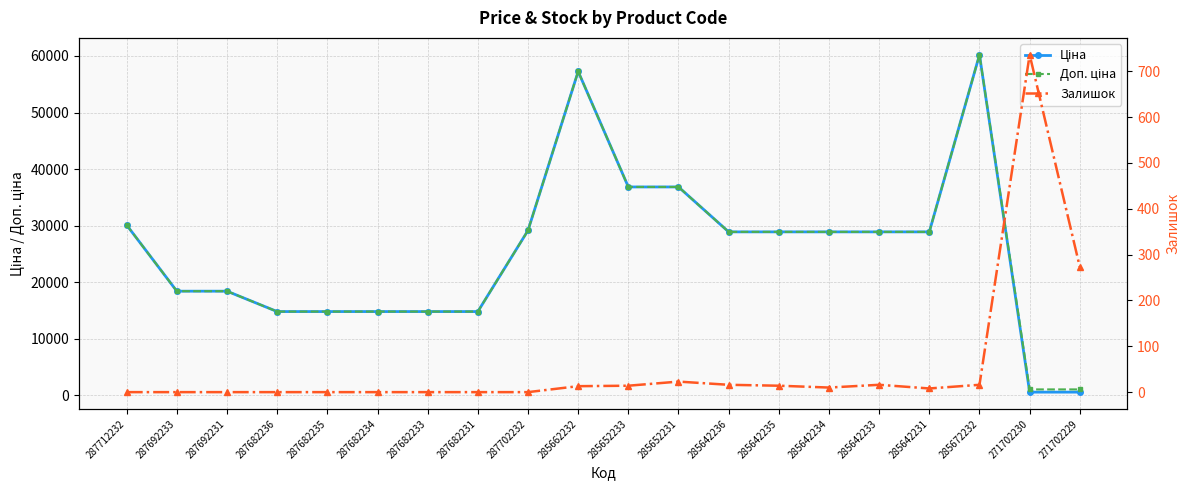

Which series changed the most between 287682236 and 285672232?

Ціна